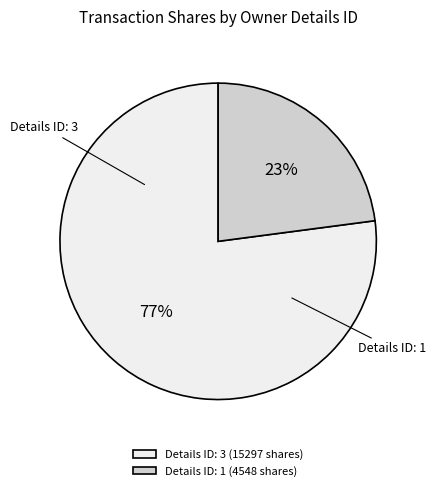

Which slice is the smallest?

Details ID: 1 (4548 shares)